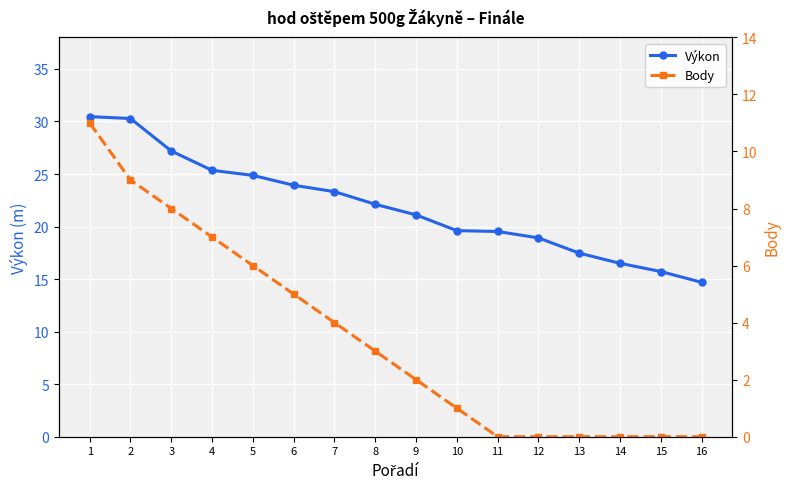

Reading left to right, transcribe all the data shown in this chart.

Výkon: 1=30.5	2=30.3	3=27.2	4=25.4	5=24.9	6=23.9	7=23.3	8=22.1	9=21.1	10=19.6	11=19.5	12=18.9	13=17.5	14=16.5	15=15.7	16=14.7
Body: 1=11.0	2=9.0	3=8.0	4=7.0	5=6.0	6=5.0	7=4.0	8=3.0	9=2.0	10=1.0	11=0.0	12=0.0	13=0.0	14=0.0	15=0.0	16=0.0